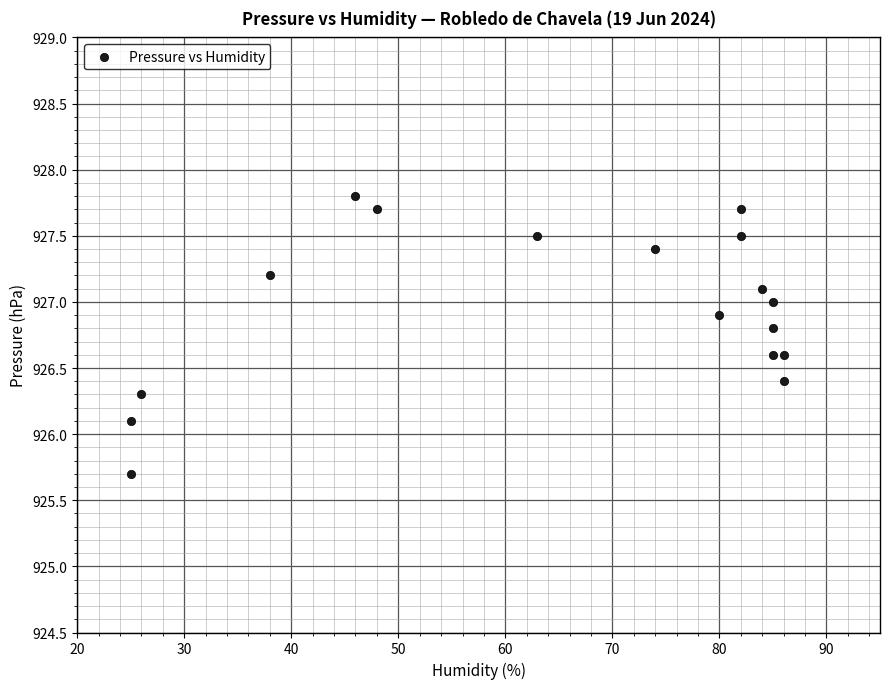

What is the range of X values (max minus min)?

61.0